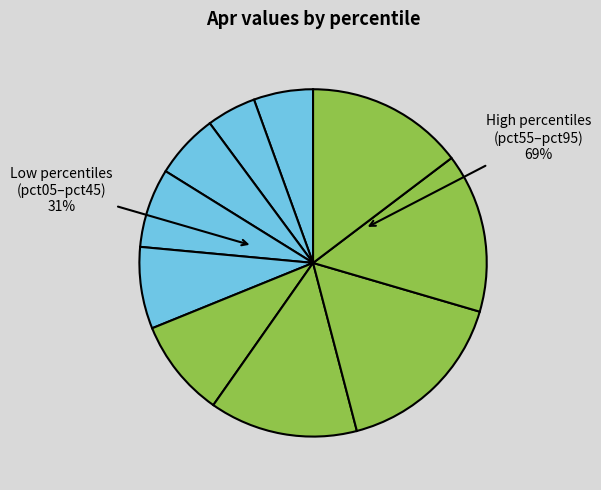

How many segments does this pie chart have?

10